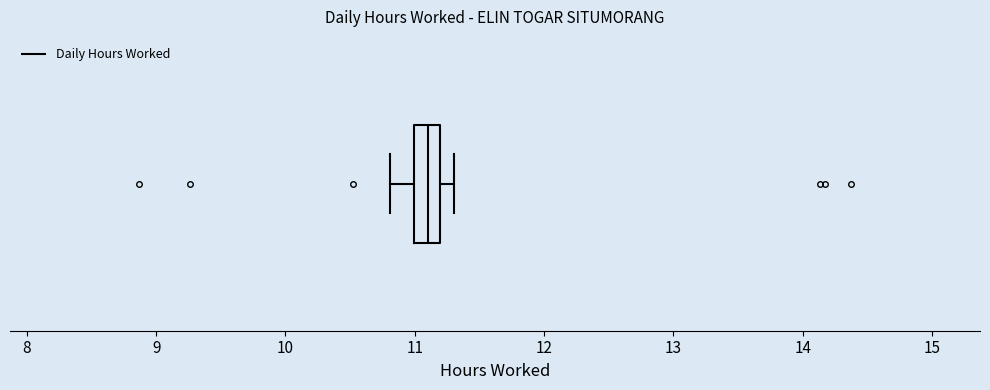

Where does the right whisker of the box end on the x-axis? The values are not printed on the chart, so give them approximately, as read against the axis.

11.3